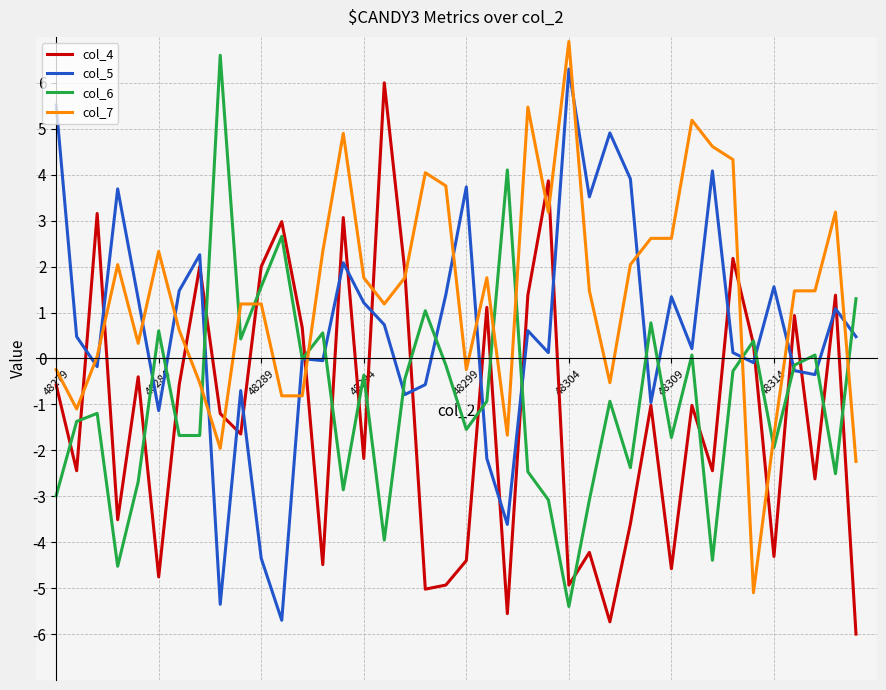

After their last crossing, which series has the higher values: col_7 or col_5?

col_5